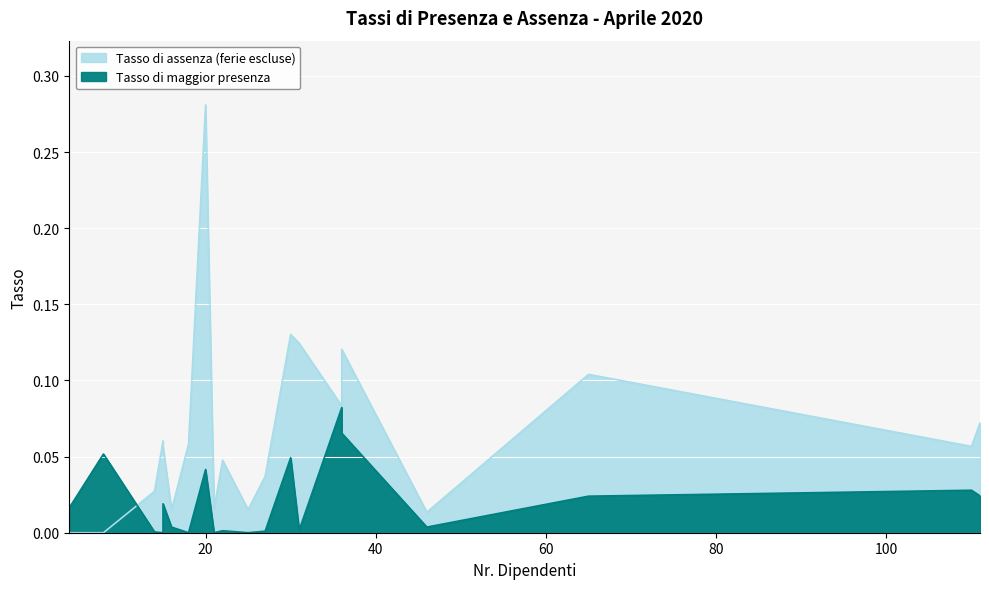

Which series has the largest range (max minus min)?

Tasso di assenza (ferie escluse)